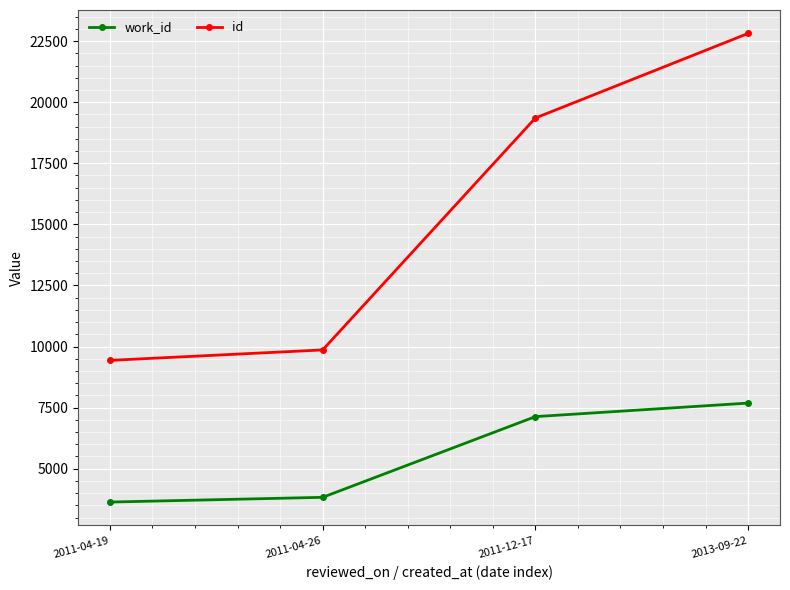

Reading left to right, transcribe all the data shown in this chart.

work_id: 2011-04-19=3635	2011-04-26=3829	2011-12-17=7132	2013-09-22=7686
id: 2011-04-19=9434	2011-04-26=9861	2011-12-17=19352	2013-09-22=22814